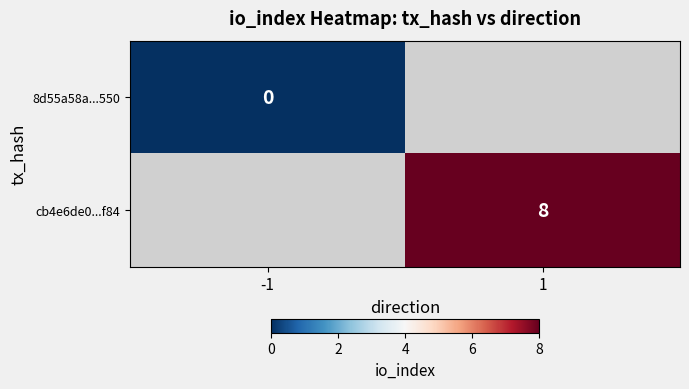

How many series are shown in this chart?

2